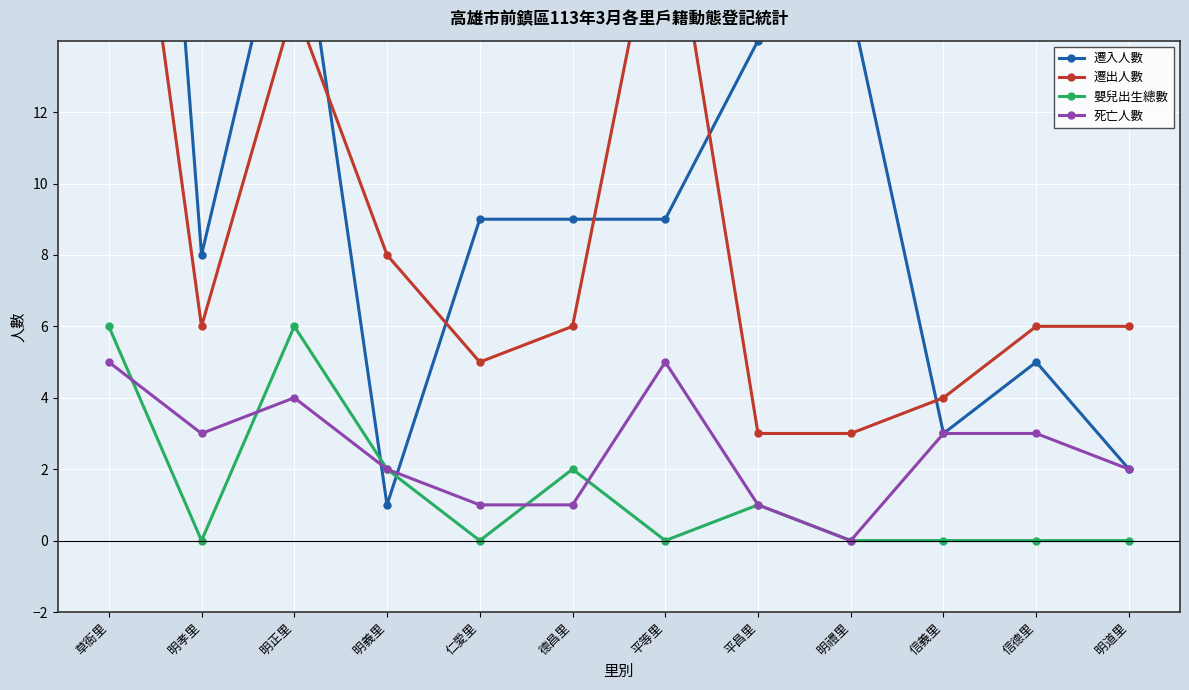

How many series are shown in this chart?

4